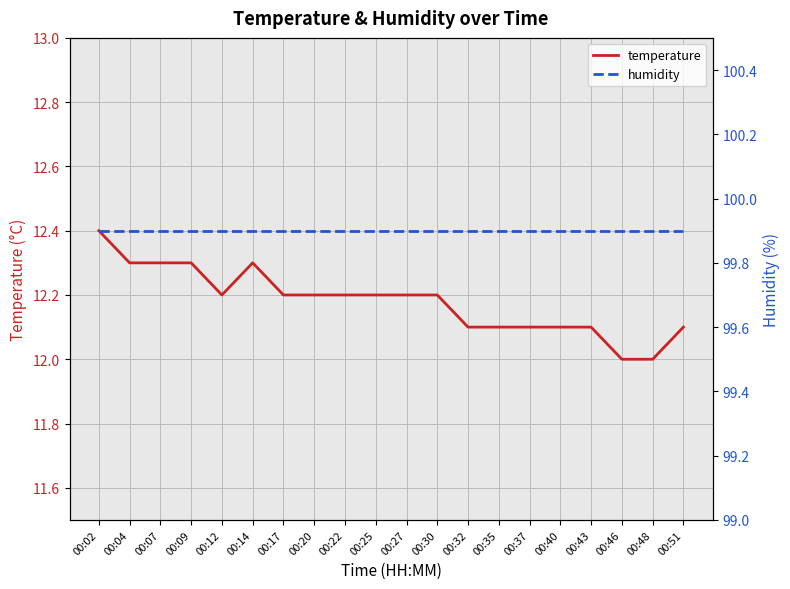

What is the value of the humidity point at the 7th from the left?

99.9